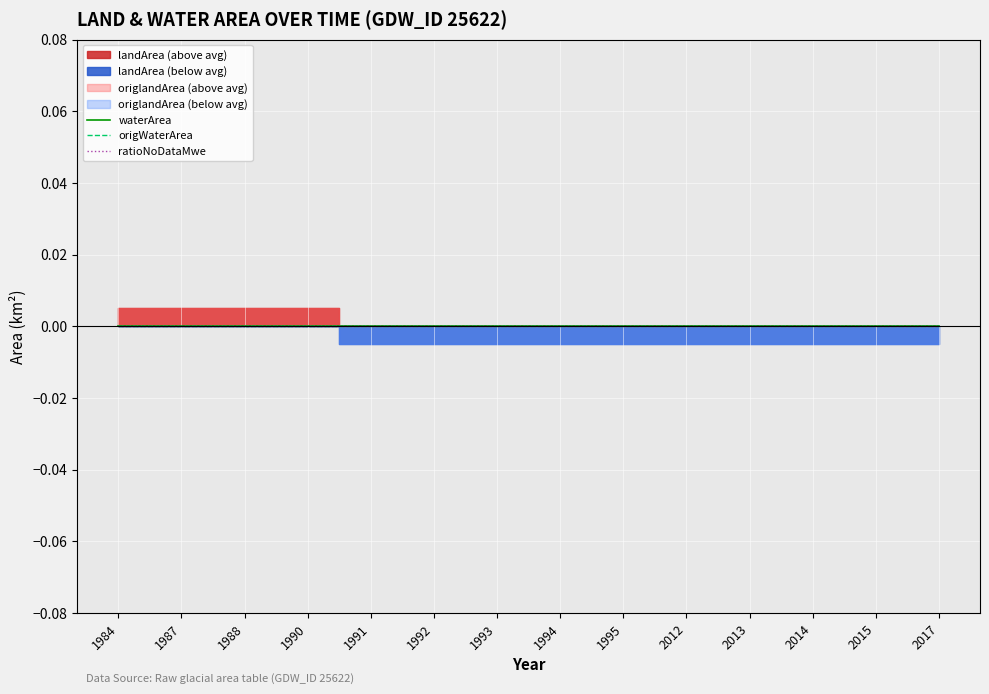

The origWaterArea series shows 0.0 at 1984. True or false?

True